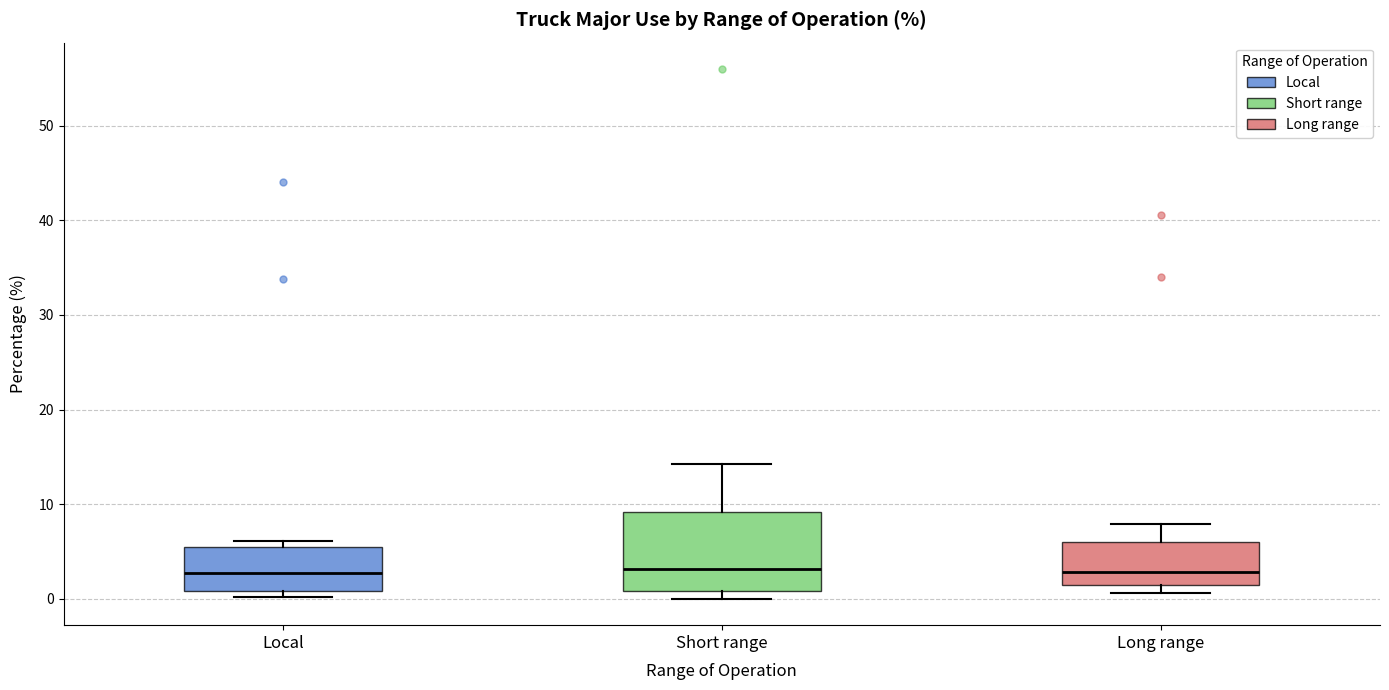

Reading left to right, read every box against the y-axis: the position of its median line, the range the box covers, and the ends of its whiskers. The values are not printed on the chart, so give them approximately, as read against the axis.

Local: median 3, box 1 to 5, whiskers 0 to 6
Short range: median 3, box 1 to 9, whiskers 0 to 14
Long range: median 3, box 1 to 6, whiskers 1 (just below the box's lower edge) to 8